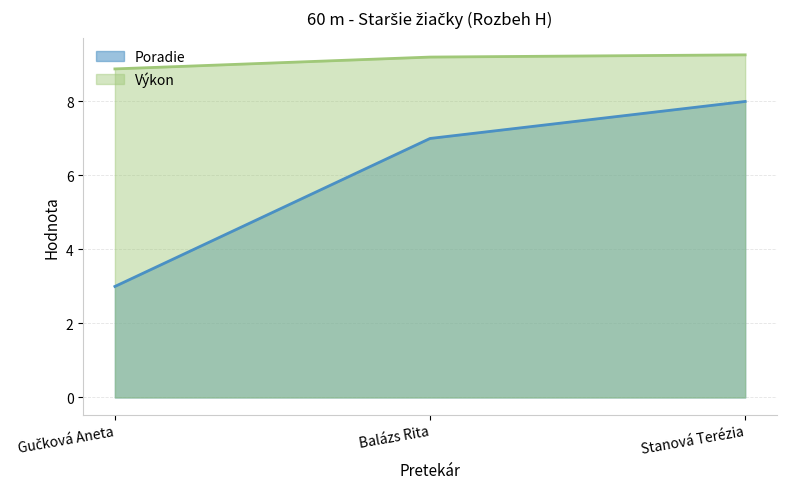

What is the difference between the maximum and minimum values in the Výkon series?

0.4